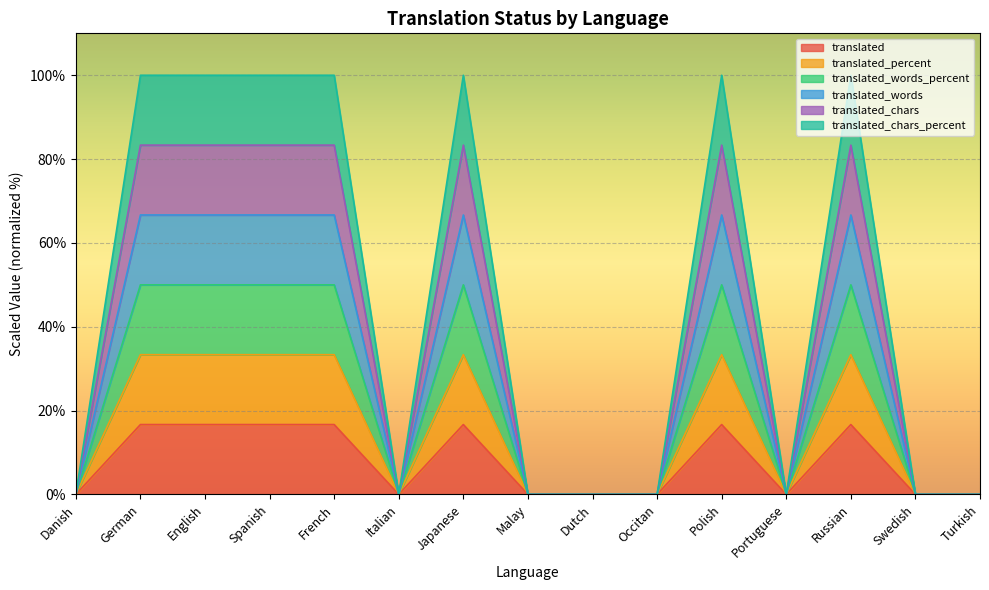

Does the chart display data point markers on the line(s)?

No